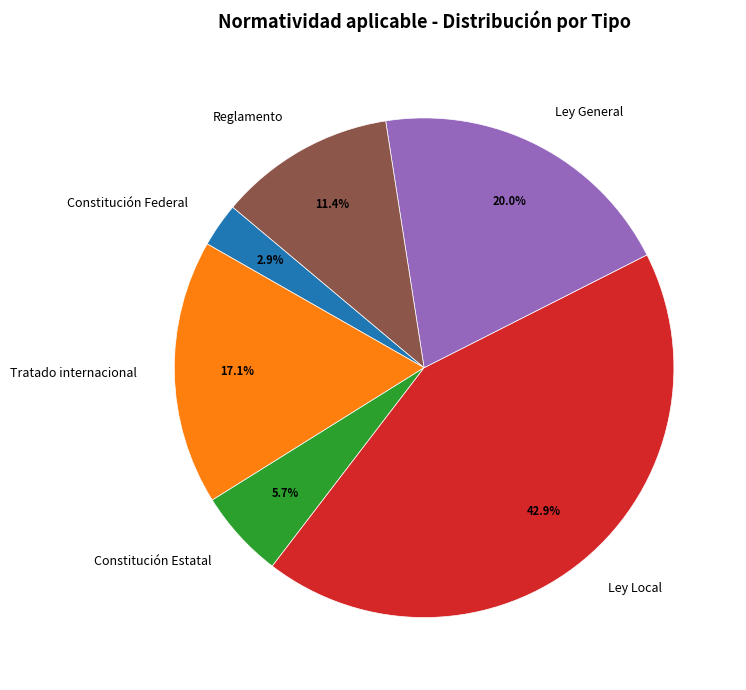

How many slices are in this pie chart?

6